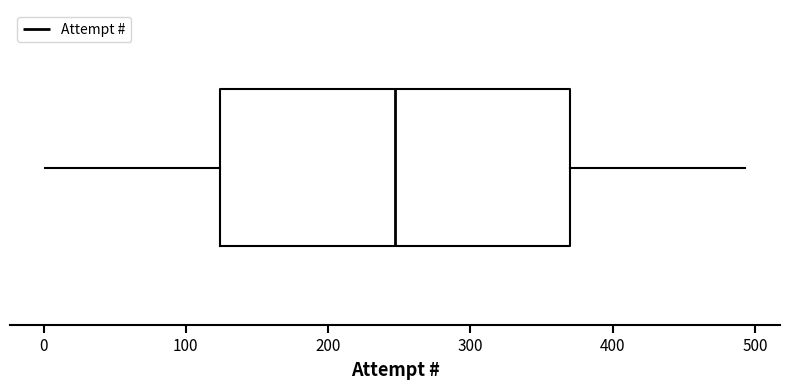

Transcribe this box plot: give where the median line is, the range the box spans, and where the two whiskers end, as read against the x-axis. The values are not printed on the chart, so give them approximately, as read against the axis.

median 250, box 120 to 370, whiskers 0 to 490